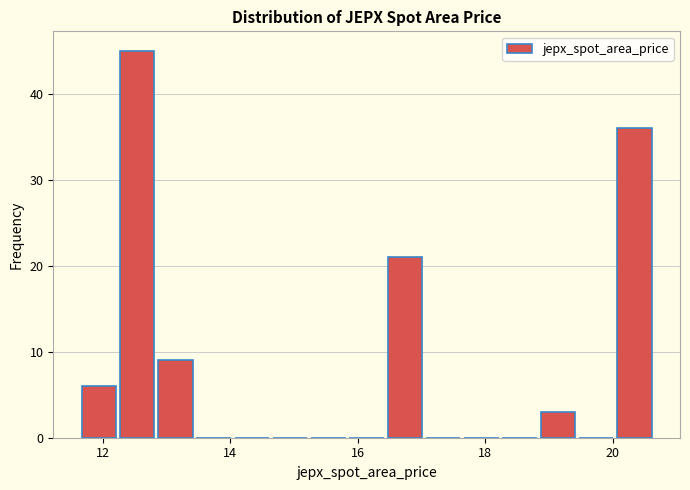

Around what value on the x-axis is the tallest bar? Give the approximate position of its centre, as read against the axis.

12.6